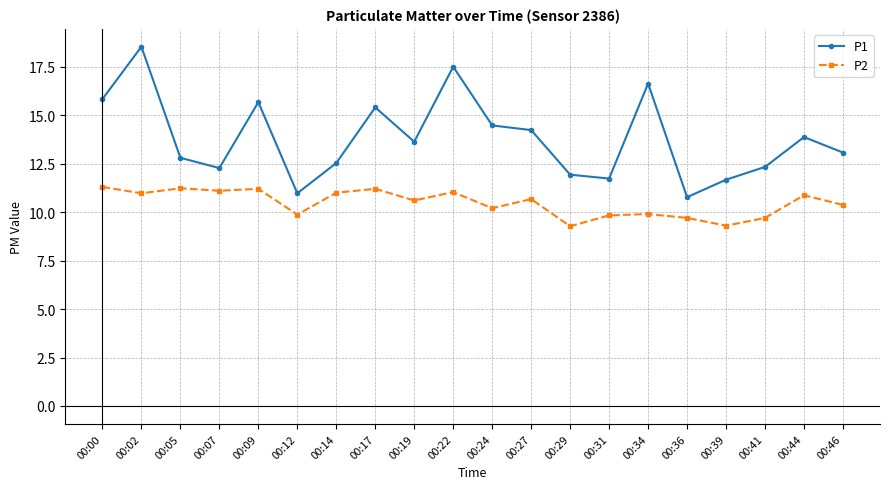

At 00:27, list the series in order from smallest to largest.

P2, P1